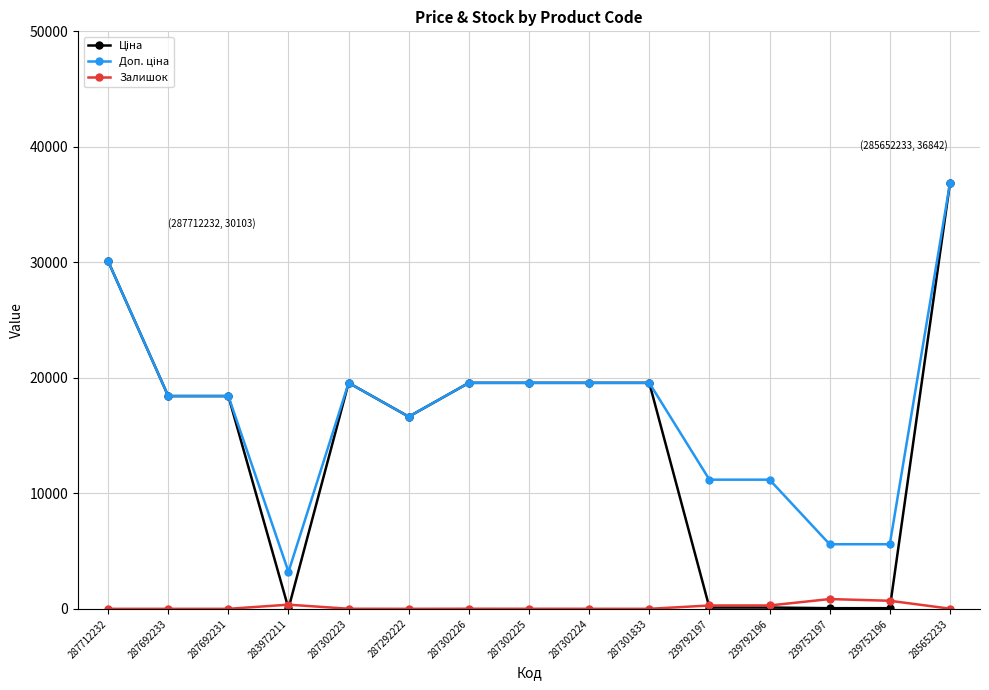

At which category does the chart reach its peak across all series?

285652233